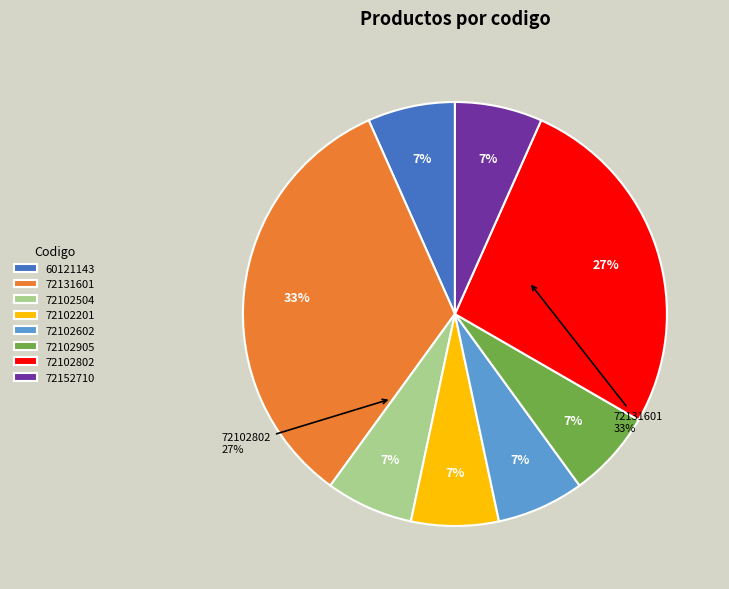

Does any single category account for the majority?

No